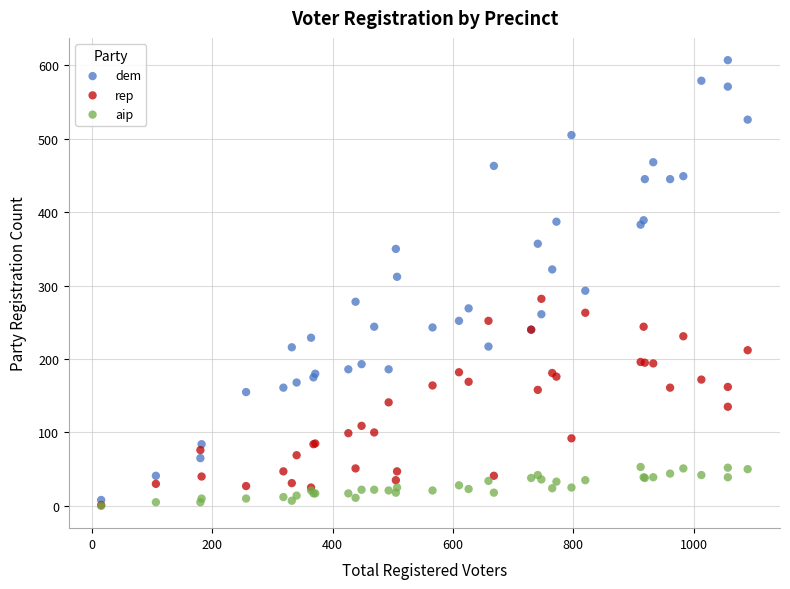

What are all the series names shown in the legend?

dem, rep, aip